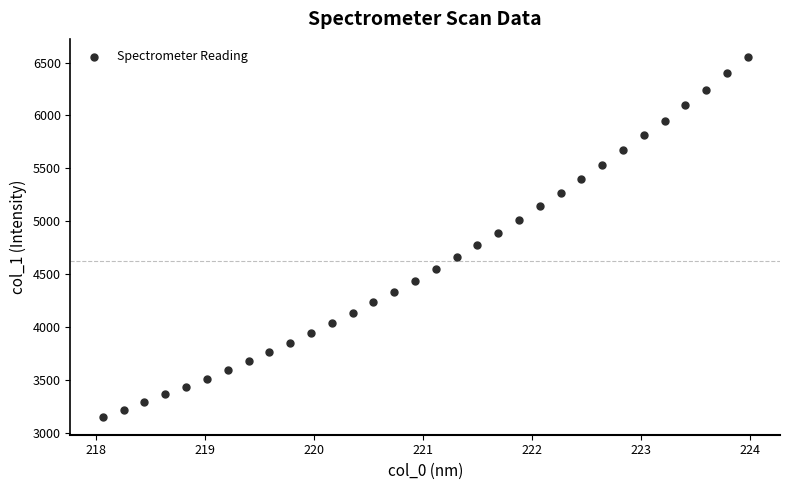

What is the range of X values (max minus min)?

5.9